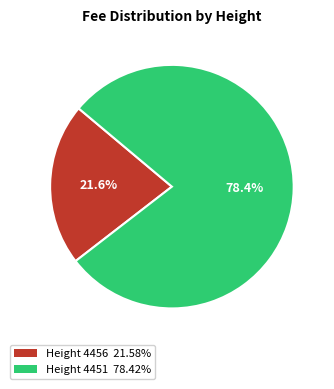

Is there any slice that represents more than half of the pie?

Yes